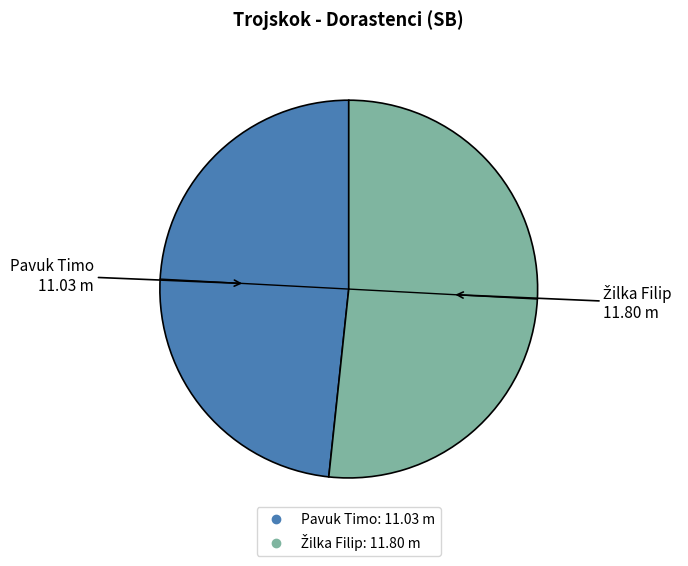

Which slice is the smallest?

Pavuk Timo